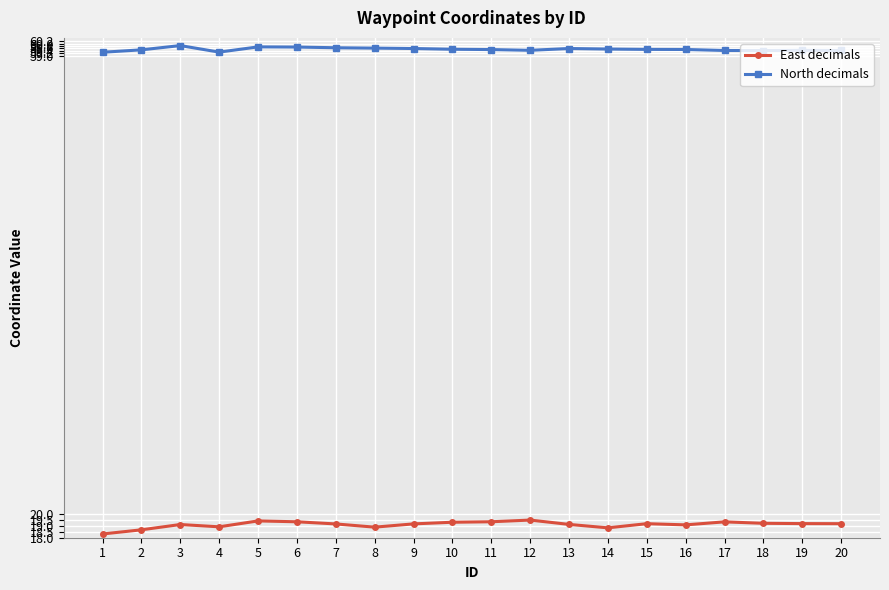

What is the value of the East decimals point at the 16th from the left?

19.1